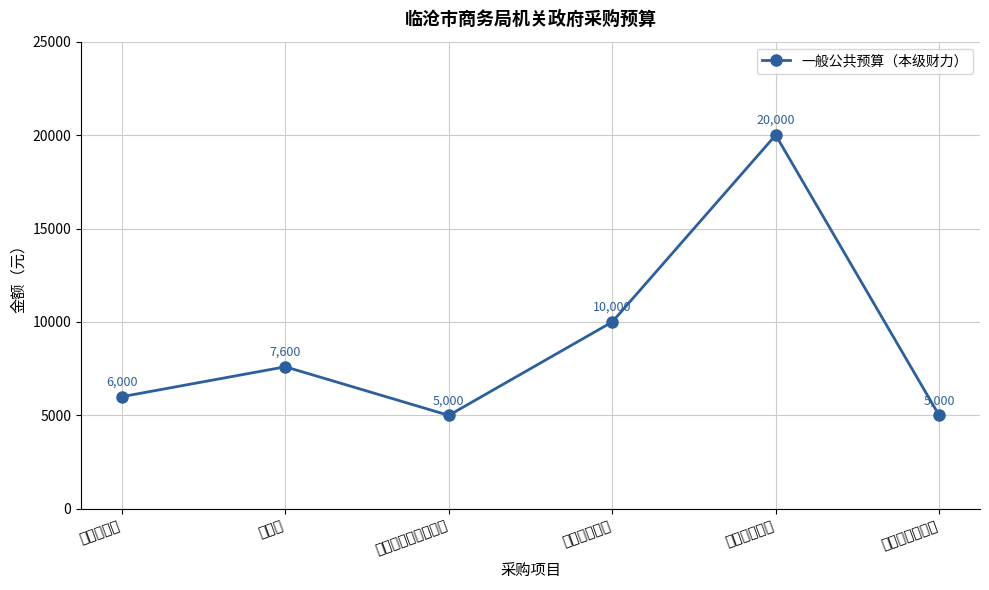

What is the greatest value displayed?

20000